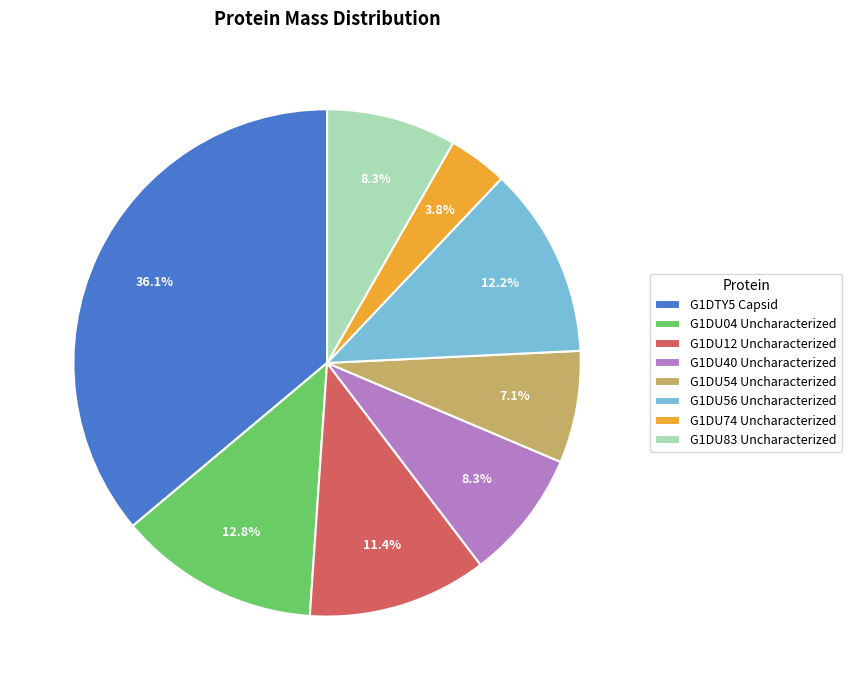

What is the smallest slice in the pie chart?

G1DU74 Uncharacterized